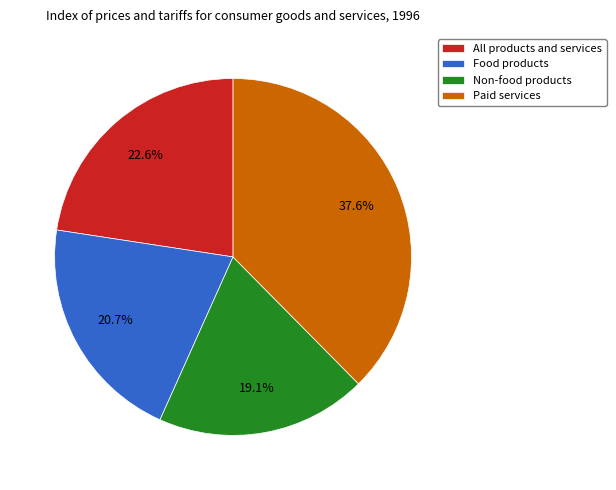

How much of the chart is everything except Food products?

79.3%